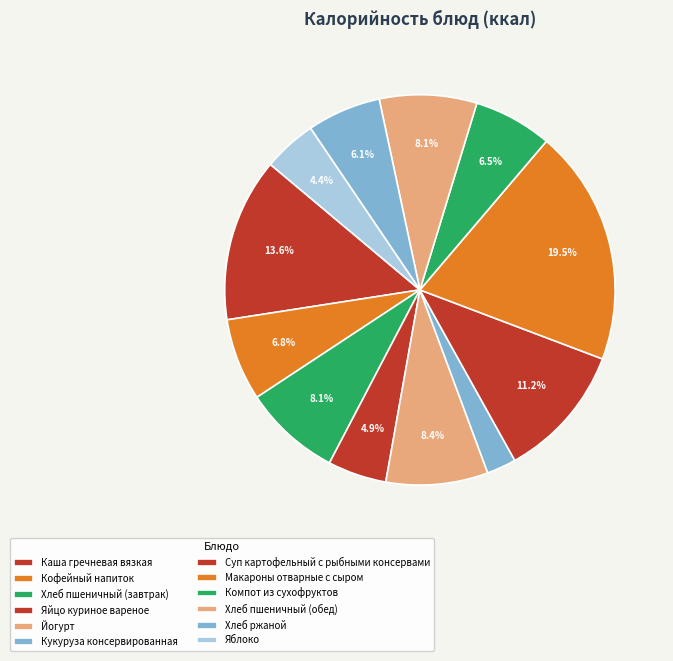

Count the number of slices in the pie.

12